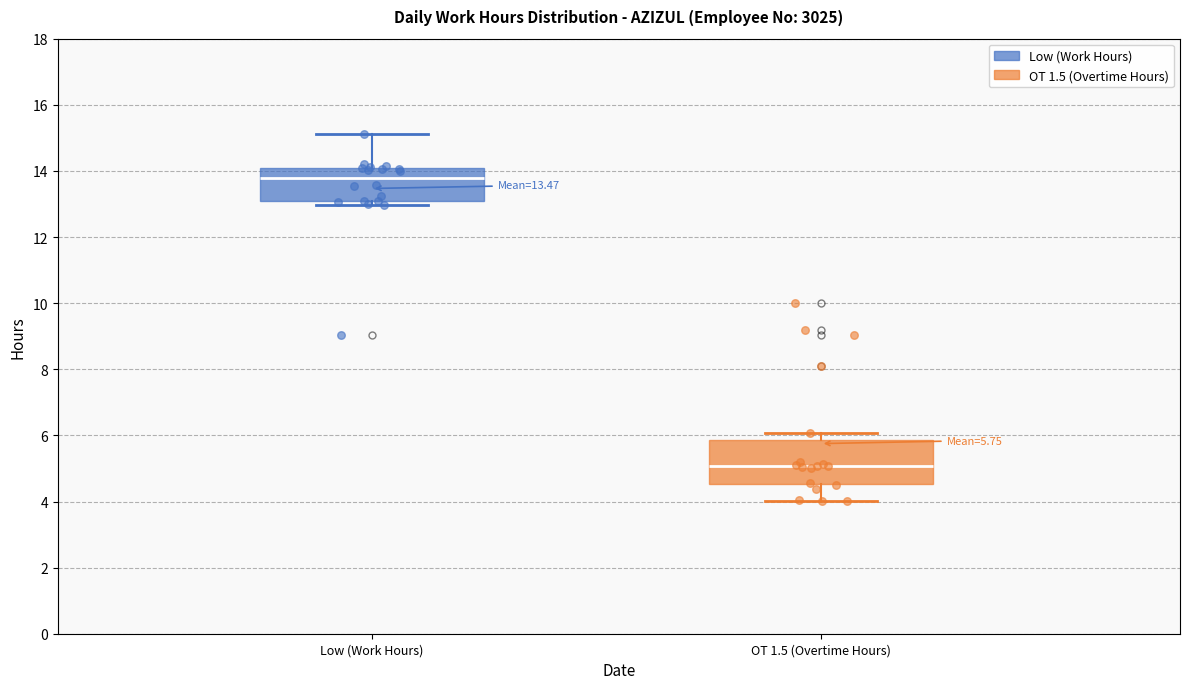

Which box's median line is the highest?

Low (Work Hours)